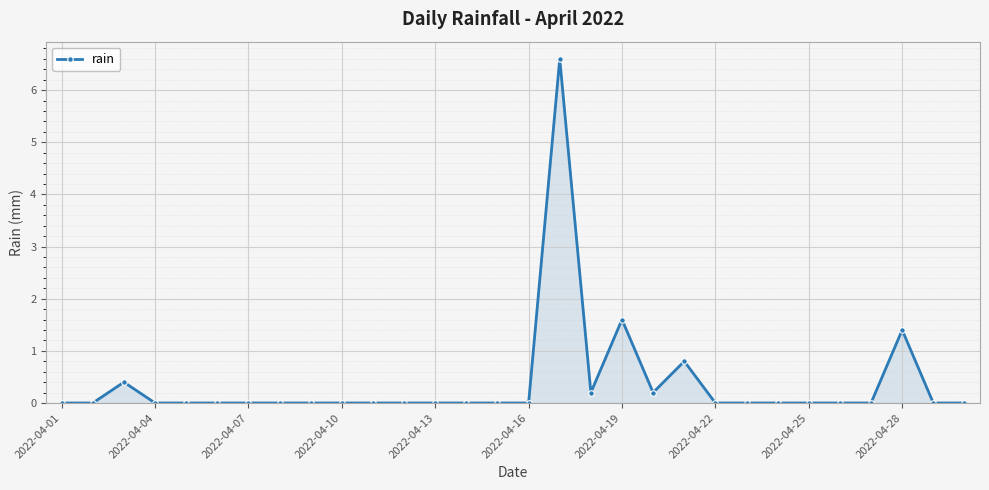

What is the difference between the maximum and minimum values?

6.6